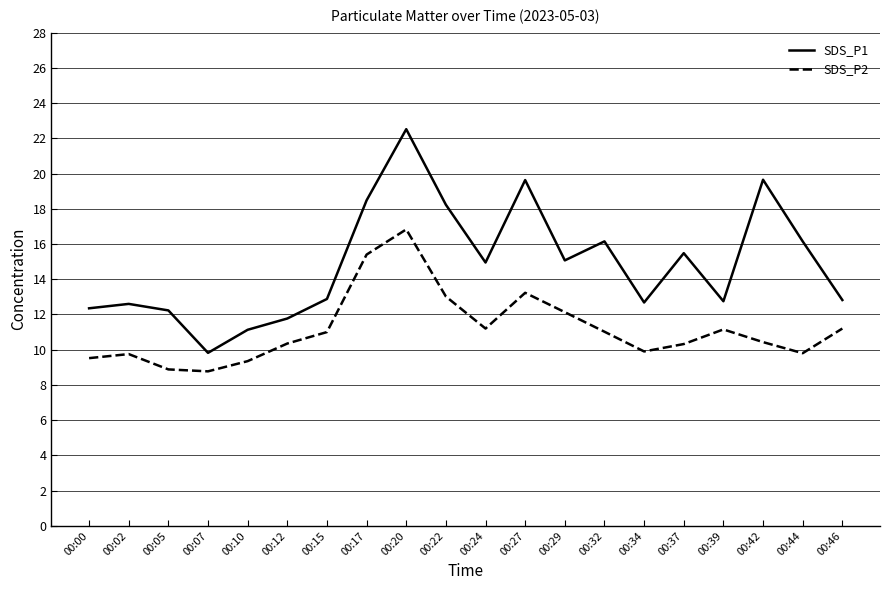

True or false: SDS_P1 has more than 0 points higher than both neighbors.

True